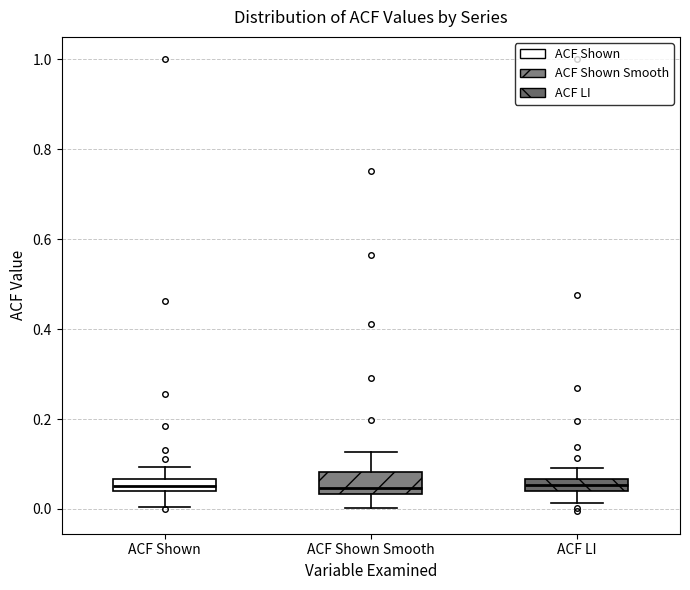

Which box is the tallest, from its lower edge to its upper edge?

ACF Shown Smooth